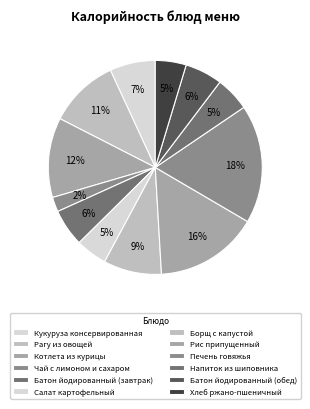

Count the number of slices in the pie.

12